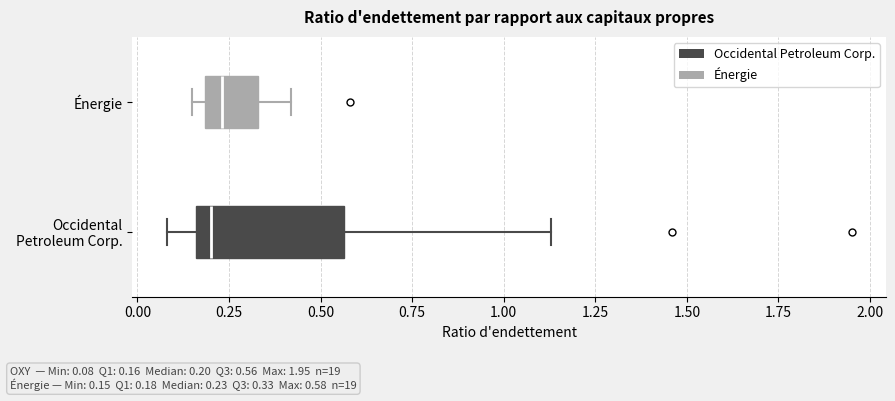

Where does the median line of the box for Occidental Petroleum Corp. sit on the x-axis? The values are not printed on the chart, so give them approximately, as read against the axis.

0.20